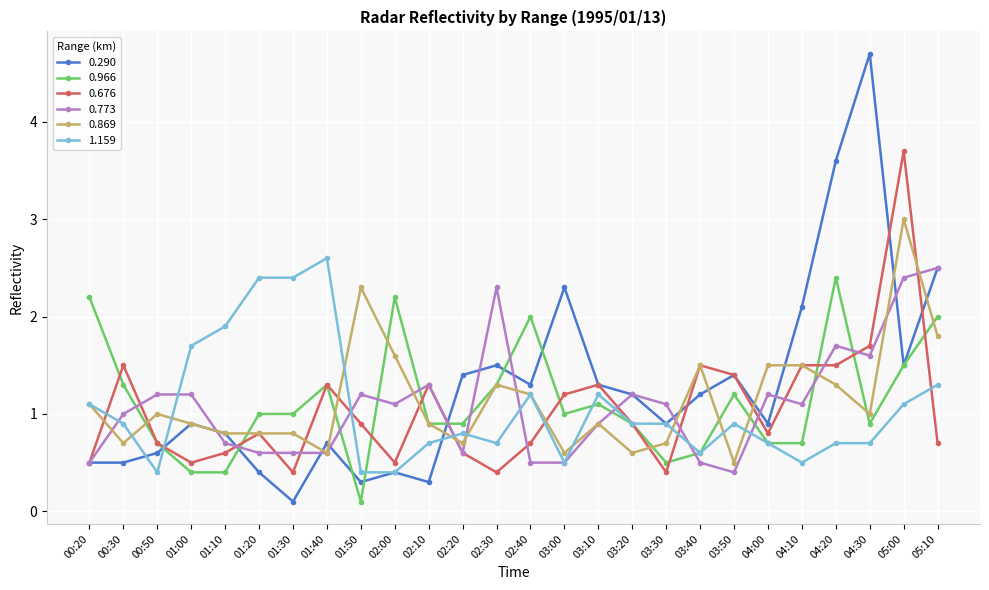

At how many categories does at least one series exceed 4?

1